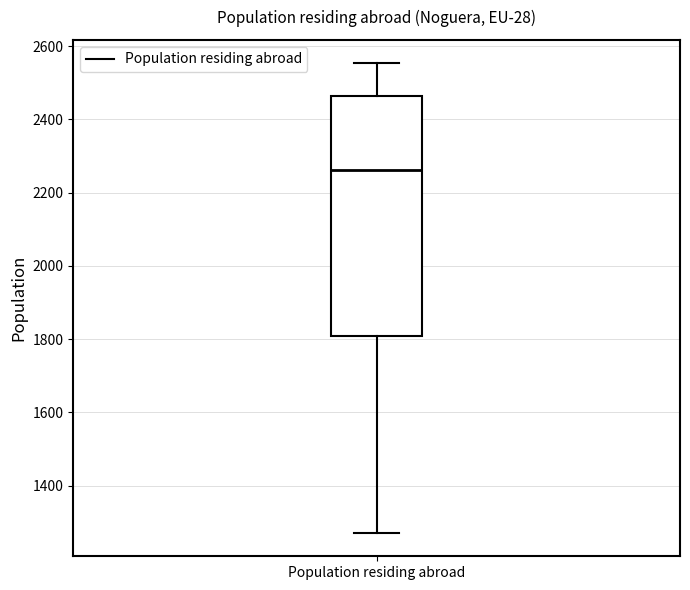

Where is the upper edge of the box for Population residing abroad on the y-axis? The values are not printed on the chart, so give them approximately, as read against the axis.

2460